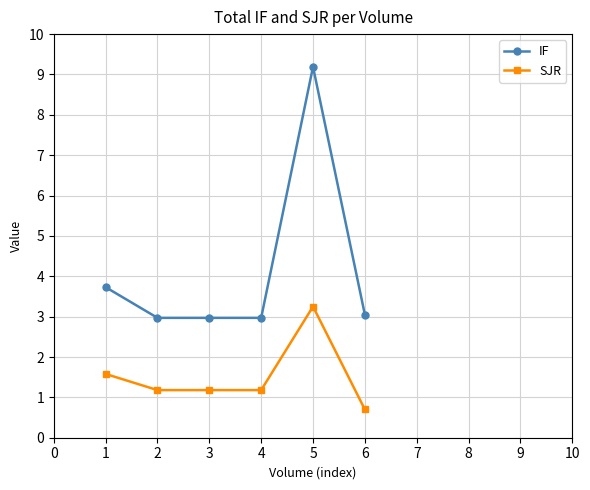

Which series has the largest total across all categories?

IF